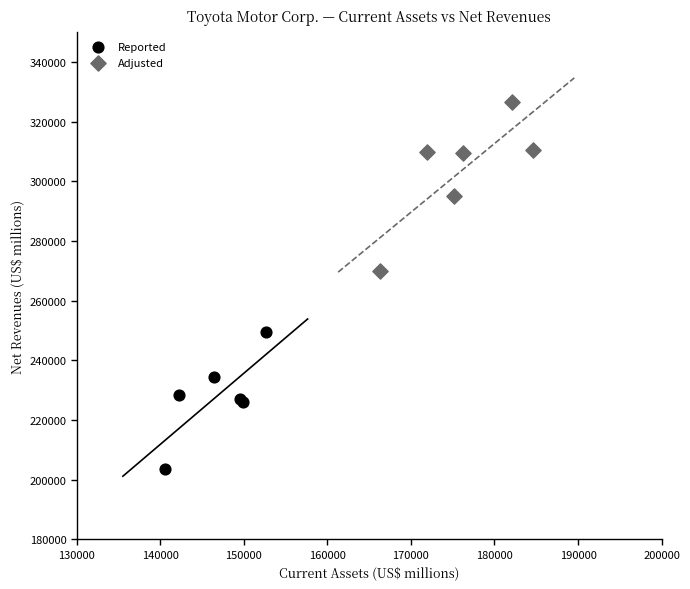

Which series has the largest Y range (max minus min)?

Adjusted